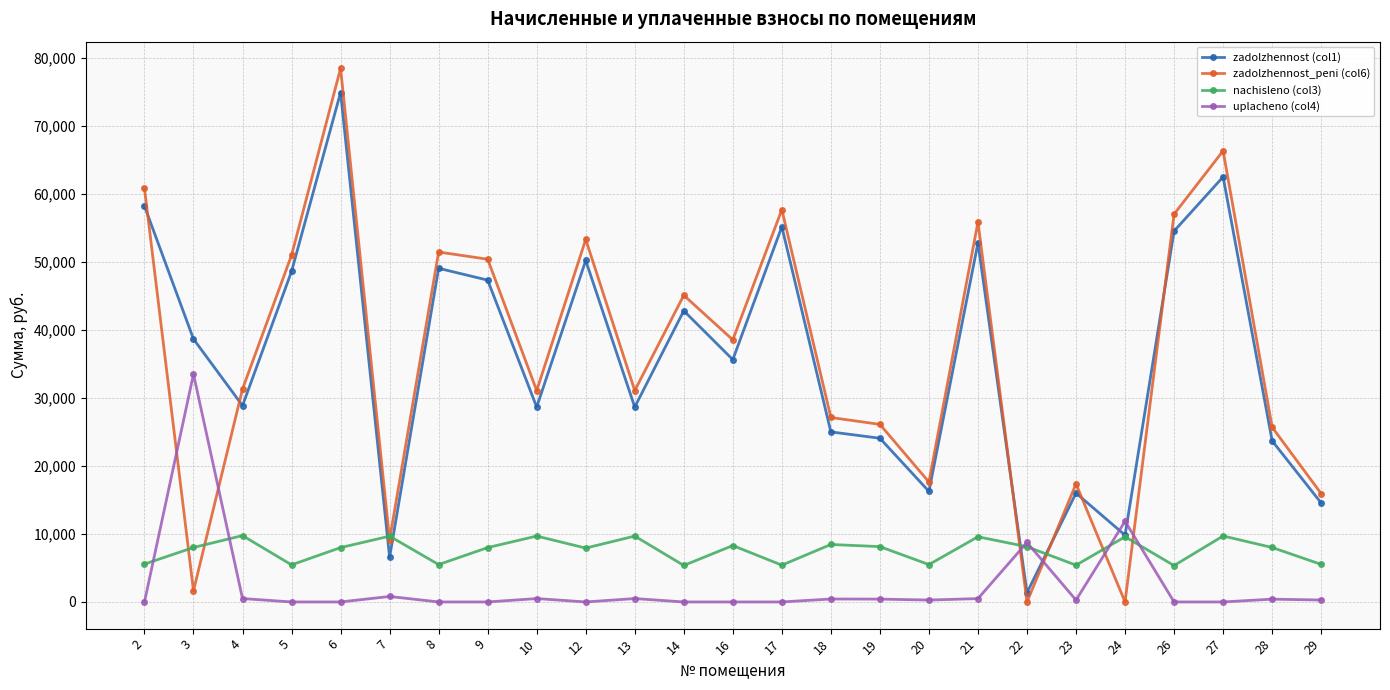

How many data points does each series have?

25